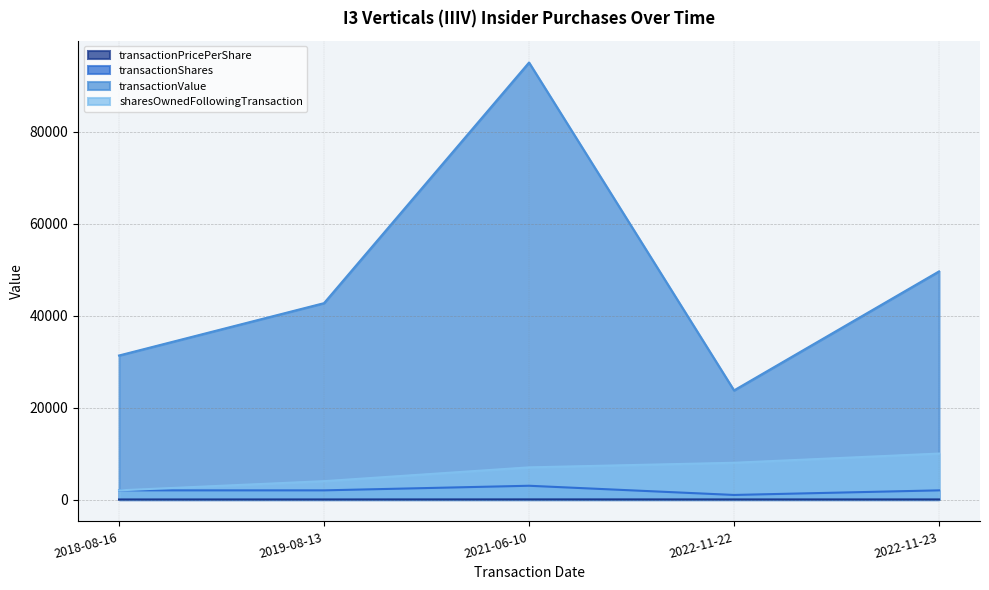

Reading right to left, transcribe all the data shown in this chart.

transactionPricePerShare: 2022-11-23=24.8	2022-11-22=23.7	2021-06-10=31.7	2019-08-13=21.4	2018-08-16=15.7
transactionShares: 2022-11-23=2000.0	2022-11-22=1000.0	2021-06-10=3000.0	2019-08-13=2000.0	2018-08-16=2000.0
transactionValue: 2022-11-23=49600.0	2022-11-22=23730.0	2021-06-10=95010.0	2019-08-13=42700.0	2018-08-16=31320.0
sharesOwnedFollowingTransaction: 2022-11-23=10000.0	2022-11-22=8000.0	2021-06-10=7000.0	2019-08-13=4000.0	2018-08-16=2000.0